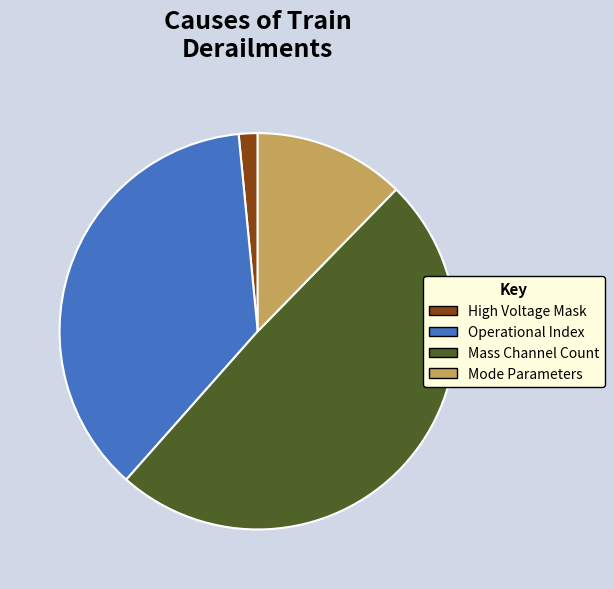

The Operational Index slice represents 37% of the pie. True or false?

True